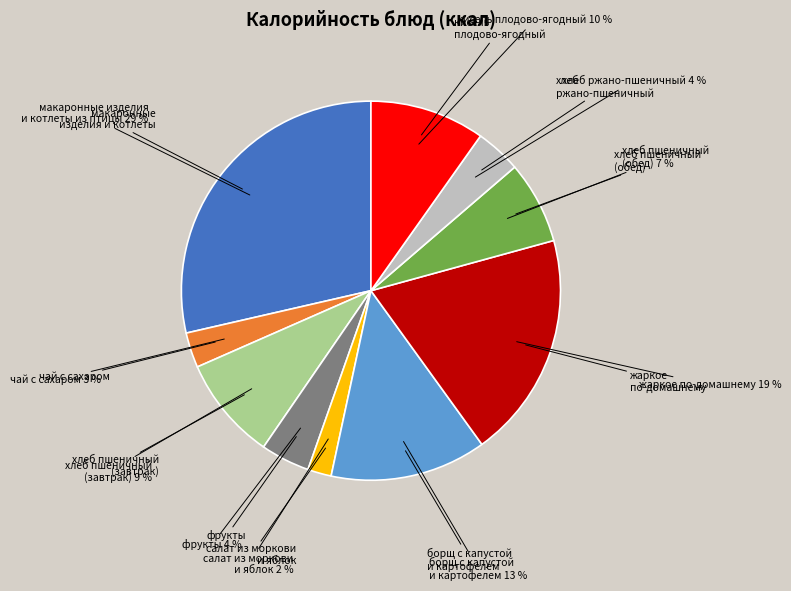

To the nearest percent, what is the average slice percentage?

10%